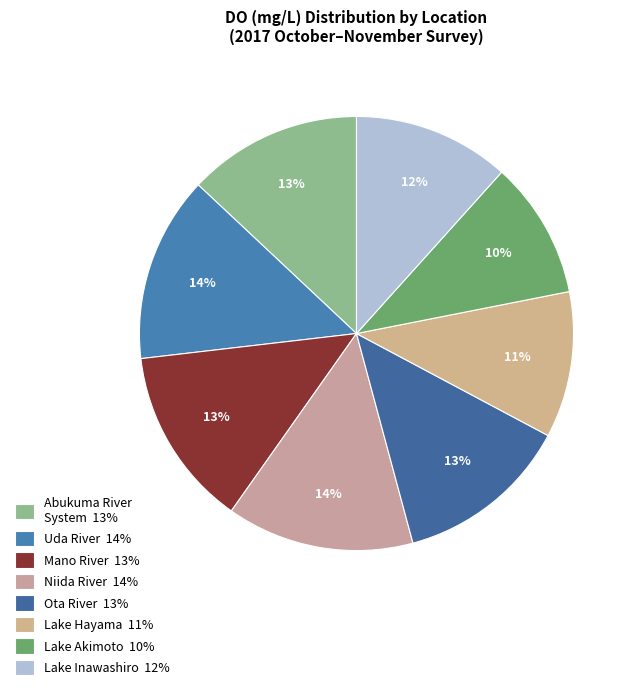

Which category has the smallest portion of the pie?

Lake Akimoto 10%